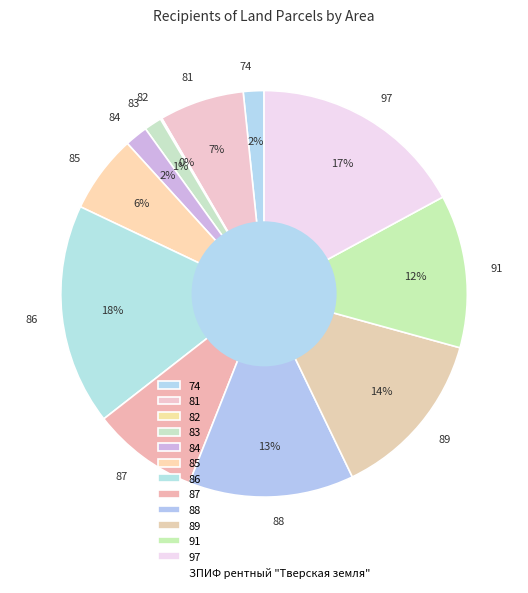

Between 89 and 87, which is larger?

89